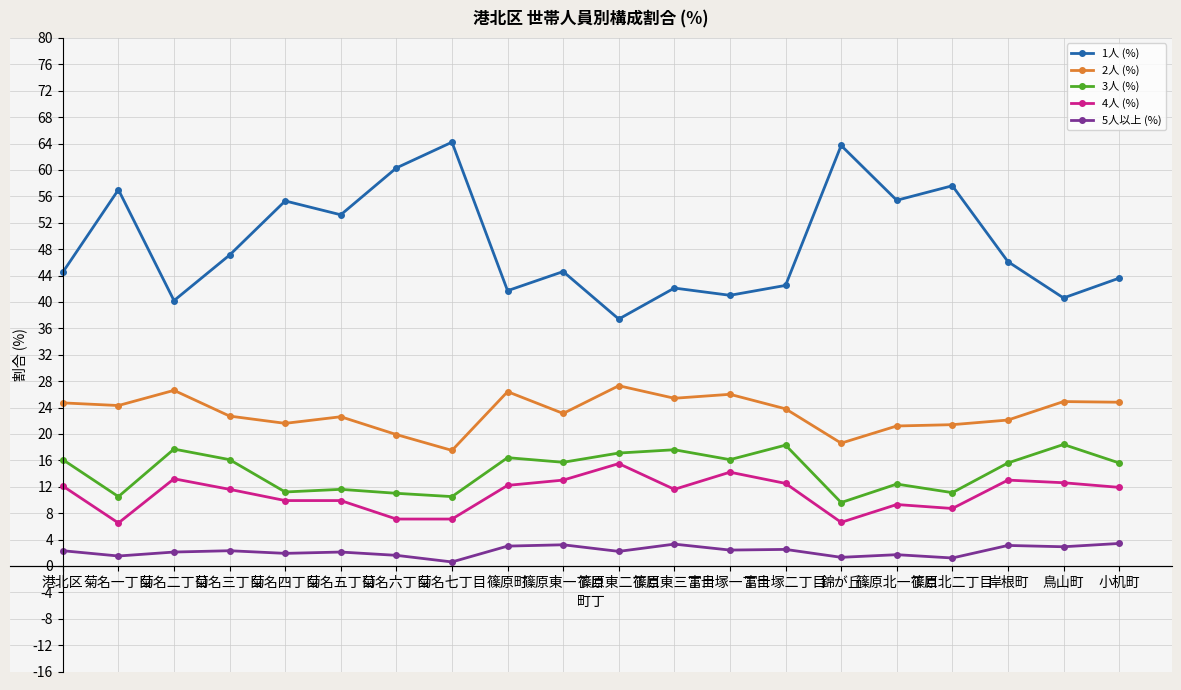

What is the highest value of the 5人以上 (%) series?

3.4